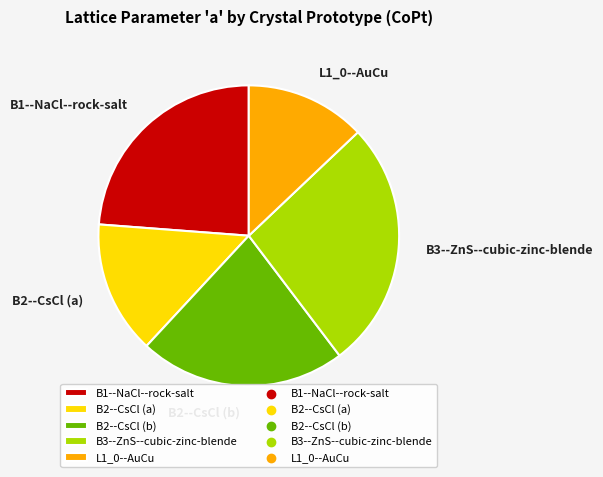

True or false: B3--ZnS--cubic-zinc-blende accounts for 27% of the total.

True